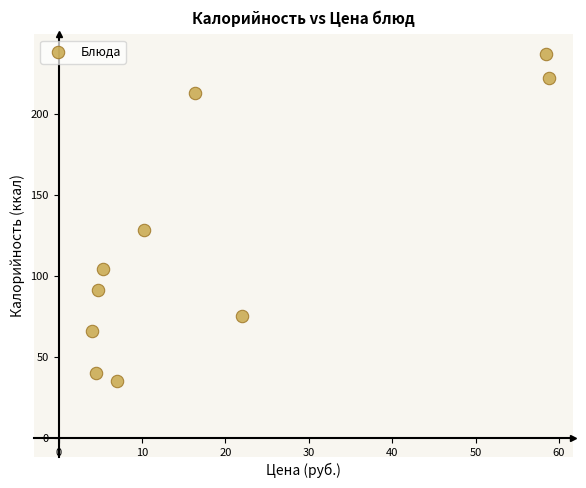

What is the average Y value?

121.1